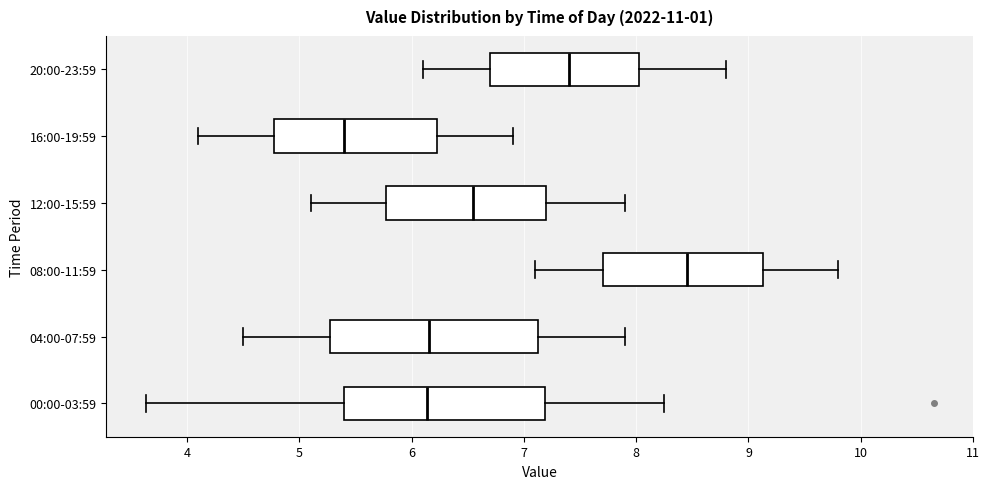

Reading bottom to top, transcribe this box plot: for each box, give where its median line is, the range the box spans, and where its two whiskers end, as read against the x-axis. The values are not printed on the chart, so give them approximately, as read against the axis.

00:00-03:59: median 6.1, box 5.4 to 7.2, whiskers 3.6 to 8.3
04:00-07:59: median 6.2, box 5.3 to 7.1, whiskers 4.5 to 7.9
08:00-11:59: median 8.5, box 7.7 to 9.1, whiskers 7.1 to 9.8
12:00-15:59: median 6.6, box 5.8 to 7.2, whiskers 5.1 to 7.9
16:00-19:59: median 5.4, box 4.8 to 6.2, whiskers 4.1 to 6.9
20:00-23:59: median 7.4, box 6.7 to 8.0, whiskers 6.1 to 8.8